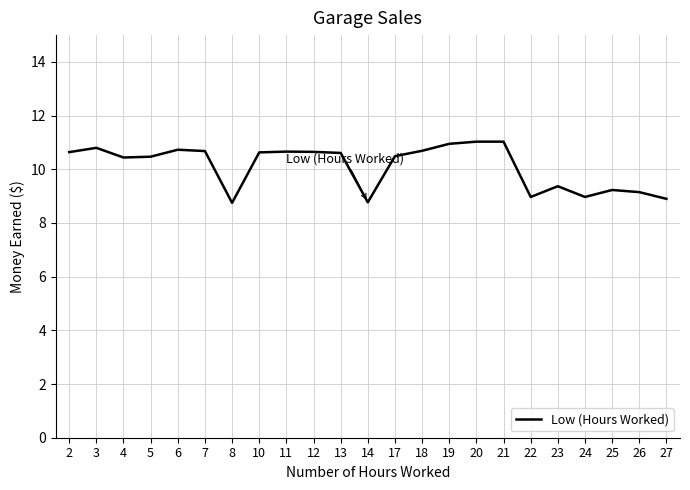

What value does the data have at 12?

10.7